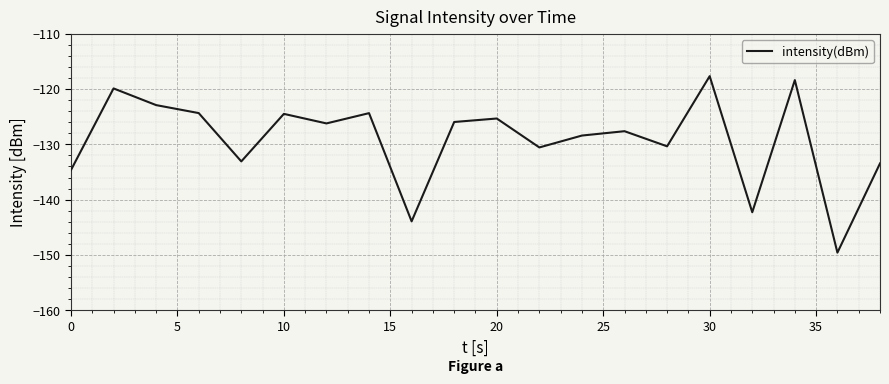

What is the minimum value shown in the chart?

-149.6